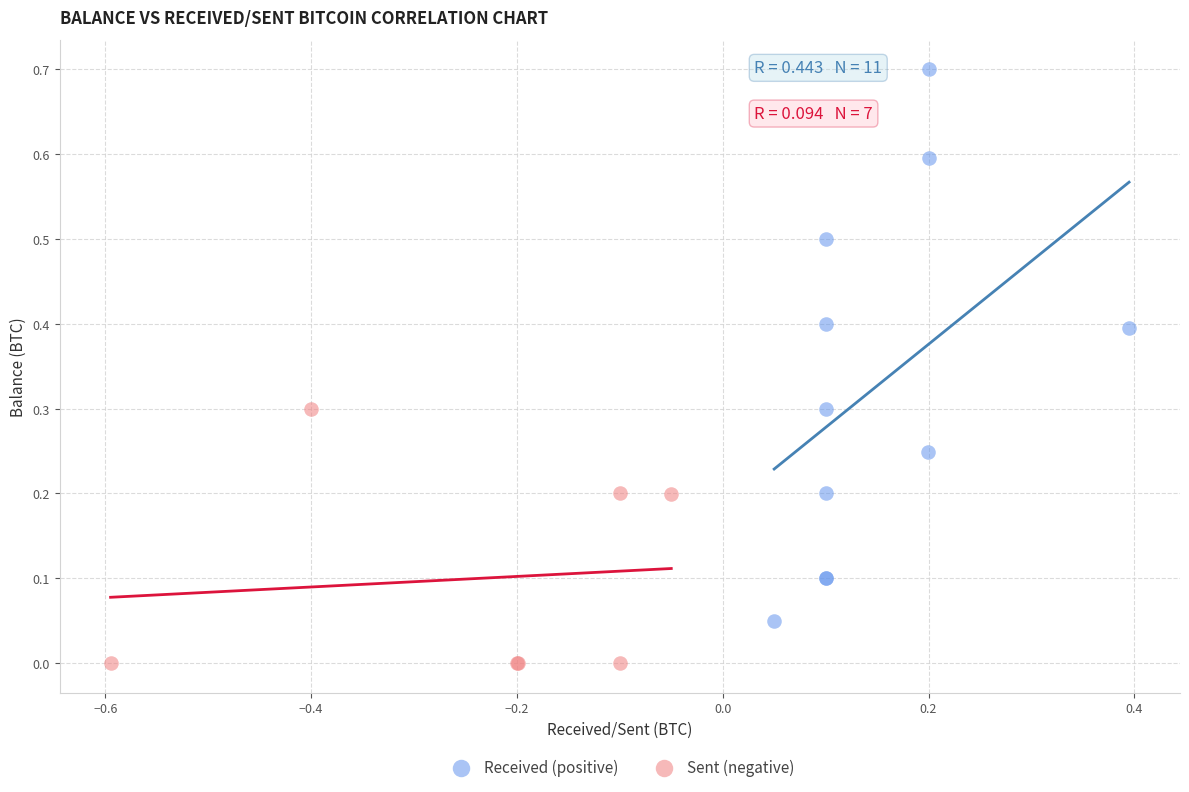

Which series has the largest Y range (max minus min)?

Received (positive)